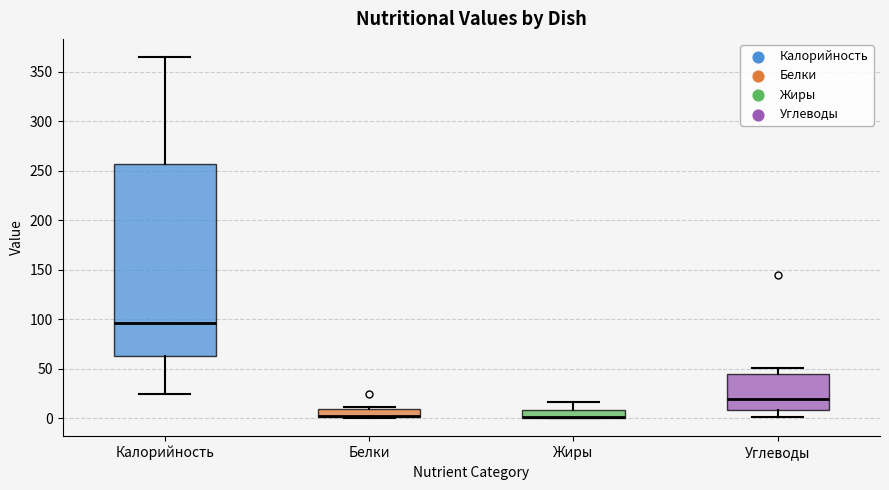

Reading left to right, read every box against the y-axis: the position of its median line, the range the box covers, and the ends of its whiskers. The values are not printed on the chart, so give them approximately, as read against the axis.

Калорийность: median 95, box 65 to 255, whiskers 25 to 365
Белки: median 0 (drawn on the box's lower edge), box 0 to 10, whiskers 0 to 10
Жиры: median 0 (drawn on the box's lower edge), box 0 to 10, whiskers 0 to 15
Углеводы: median 20, box 10 to 45, whiskers 0 to 50